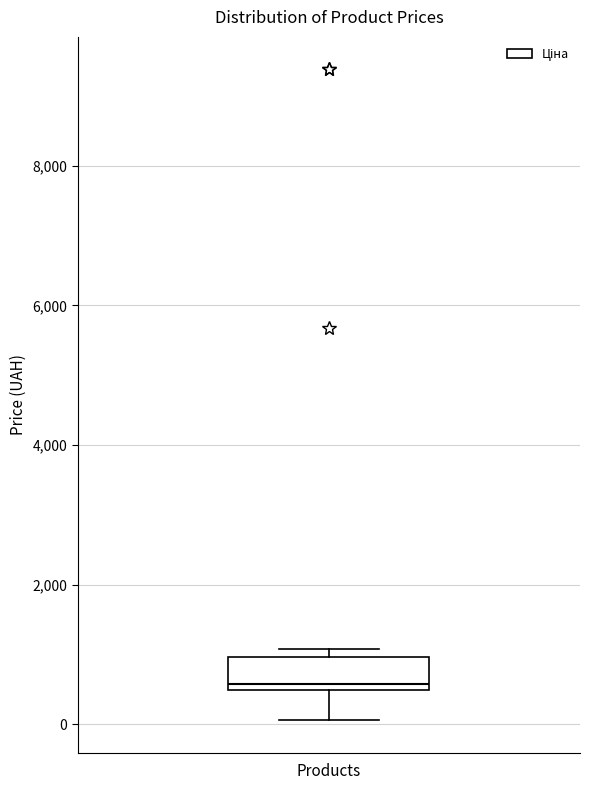

Transcribe this box plot: give where the median line is, the range the box spans, and where the two whiskers end, as read against the y-axis. The values are not printed on the chart, so give them approximately, as read against the axis.

median 600, box 400 to 1000, whiskers 0 to 1000 (just above the box's upper edge)